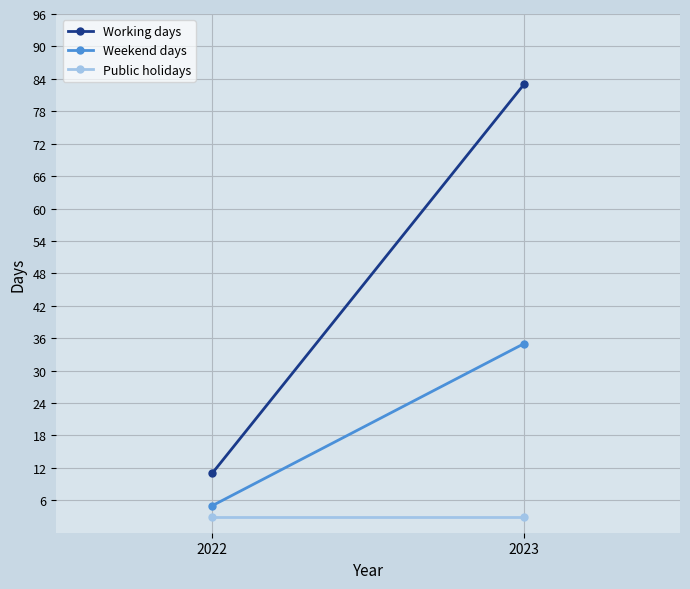

Count the number of categories in the chart.

2